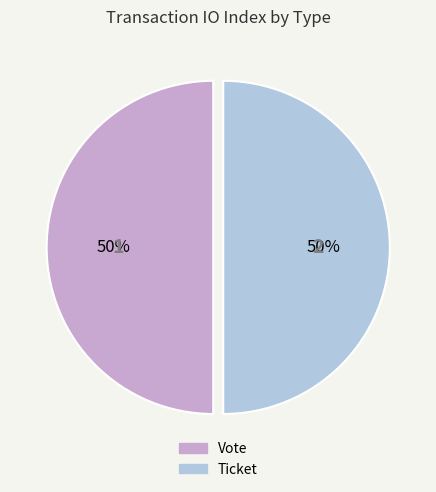

Do Ticket and Vote together represent more than half of the pie?

Yes